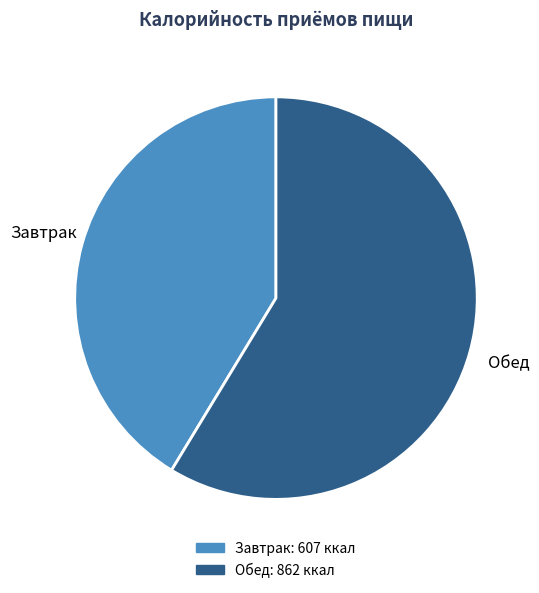

True or false: Завтрак accounts for 32% of the total.

False